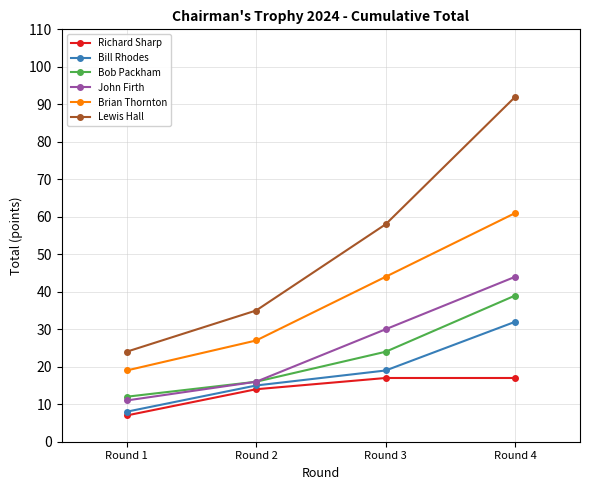

Where is John Firth nearest to the value 27?

Round 3